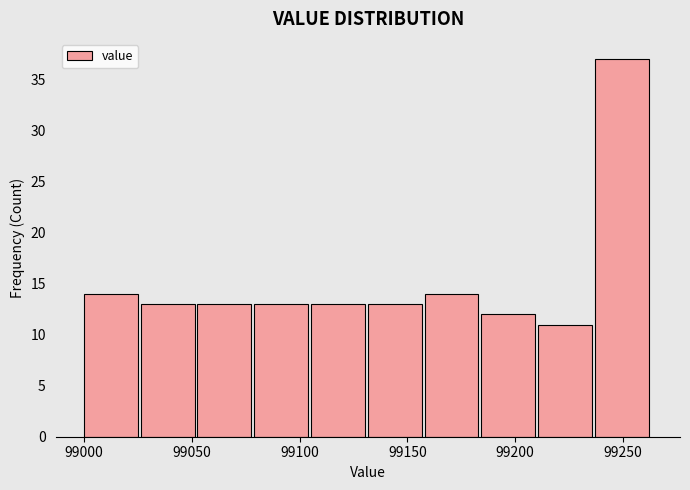

Reading left to right, transcribe this chart: for each bar, give the range it covers on the x-axis and its height. Neither the bar edges nor the heights are printed on the chart, so give them approximately, as read against the axes.

99000 to 99025: 14
99025 to 99055: 13
99055 to 99080: 13
99080 to 99105: 13
99105 to 99130: 13
99130 to 99160: 13
99160 to 99185: 14
99185 to 99210: 12
99210 to 99235: 11
99235 to 99265: 37